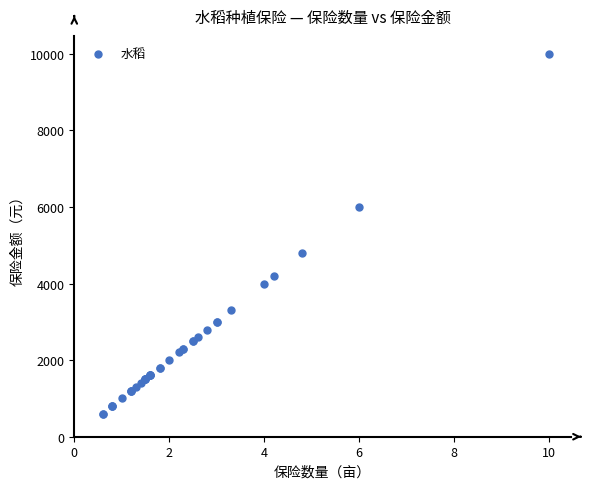

What Y value in the scatter plot is closest to 5300?

4800